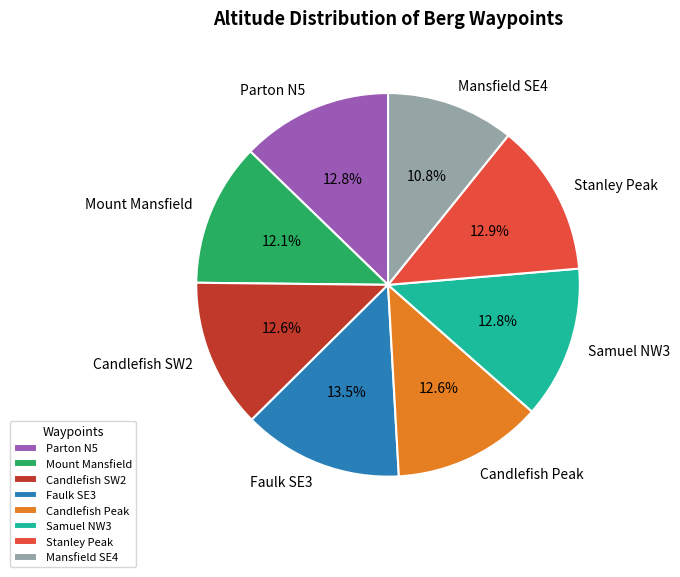

Combined, do Mount Mansfield and Samuel NW3 account for over 50%?

No